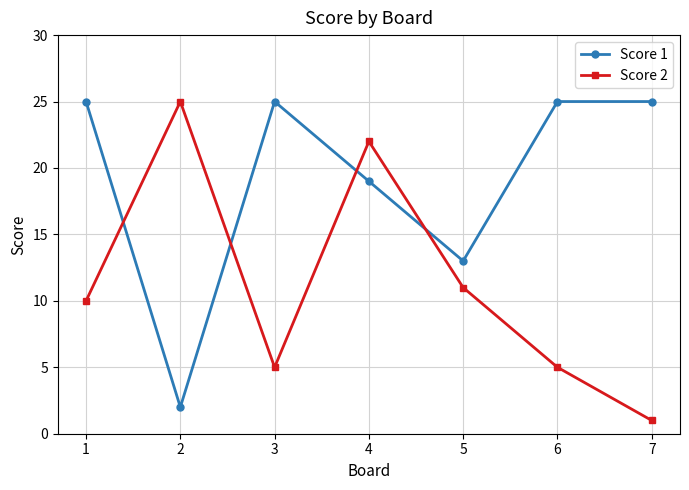

After their last crossing, which series has the higher values: Score 2 or Score 1?

Score 1